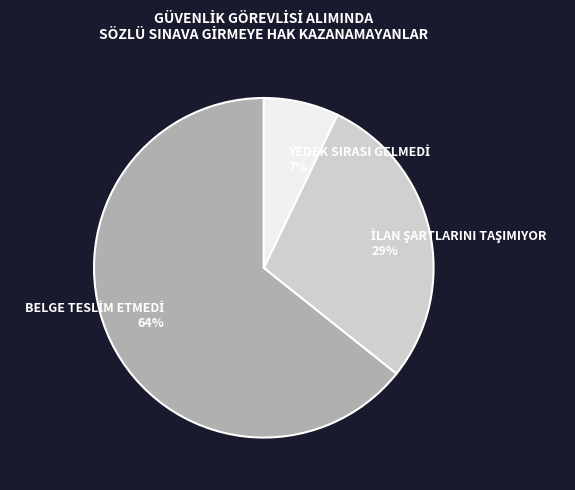

To the nearest percent, what is the difference between the largest and smallest slice percentages?

57%